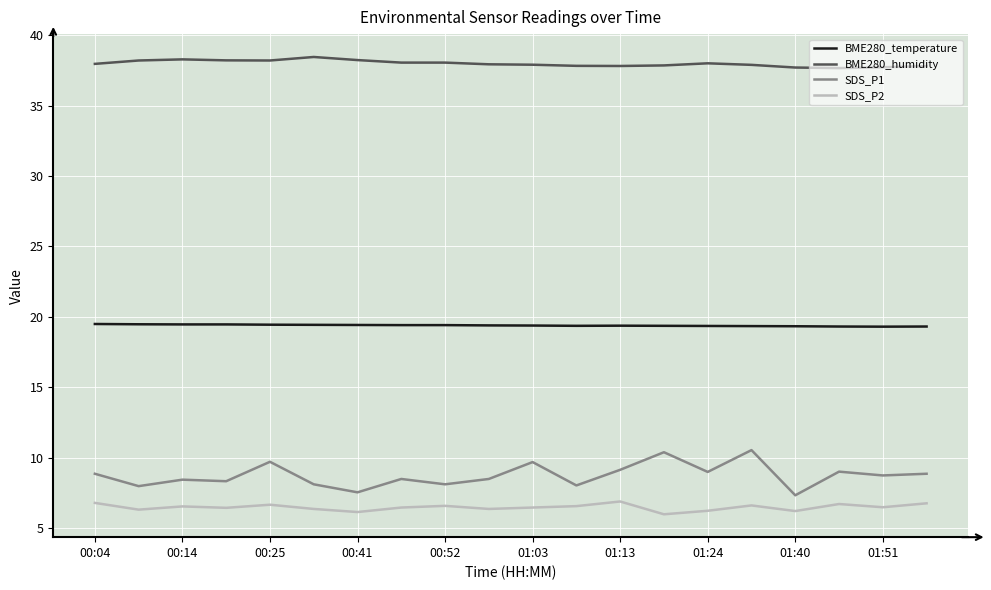

True or false: BME280_humidity and BME280_temperature cross at least once.

False